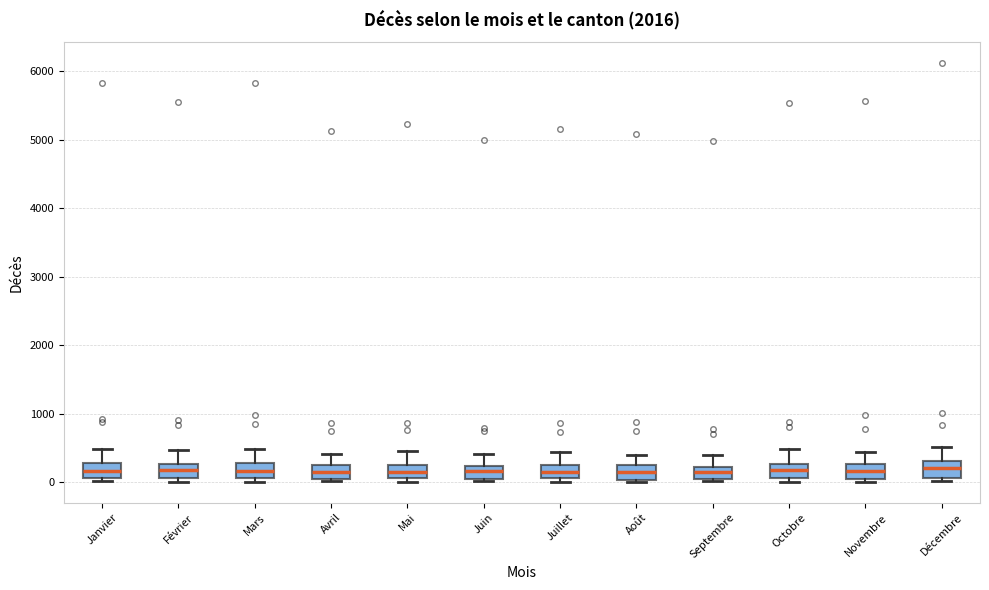

Reading left to right, read every box against the y-axis: the position of its median line, the range the box covers, and the ends of its whiskers. The values are not printed on the chart, so give them approximately, as read against the axis.

Janvier: median 200, box 100 to 300, whiskers 0 to 500
Février: median 200, box 100 to 300, whiskers 0 to 500
Mars: median 200, box 100 to 300, whiskers 0 to 500
Avril: median 200 (inside the box), box 100 to 200, whiskers 0 to 400
Mai: median 200, box 100 to 300, whiskers 0 to 500
Juin: median 200 (inside the box), box 100 to 200, whiskers 0 to 400
Juillet: median 100 (inside the box), box 100 to 200, whiskers 0 to 400
Août: median 200, box 0 to 300, whiskers 0 to 400
Septembre: median 200 (inside the box), box 100 to 200, whiskers 0 to 400
Octobre: median 200, box 100 to 300, whiskers 0 to 500
Novembre: median 200, box 100 to 300, whiskers 0 to 400
Décembre: median 200, box 100 to 300, whiskers 0 to 500